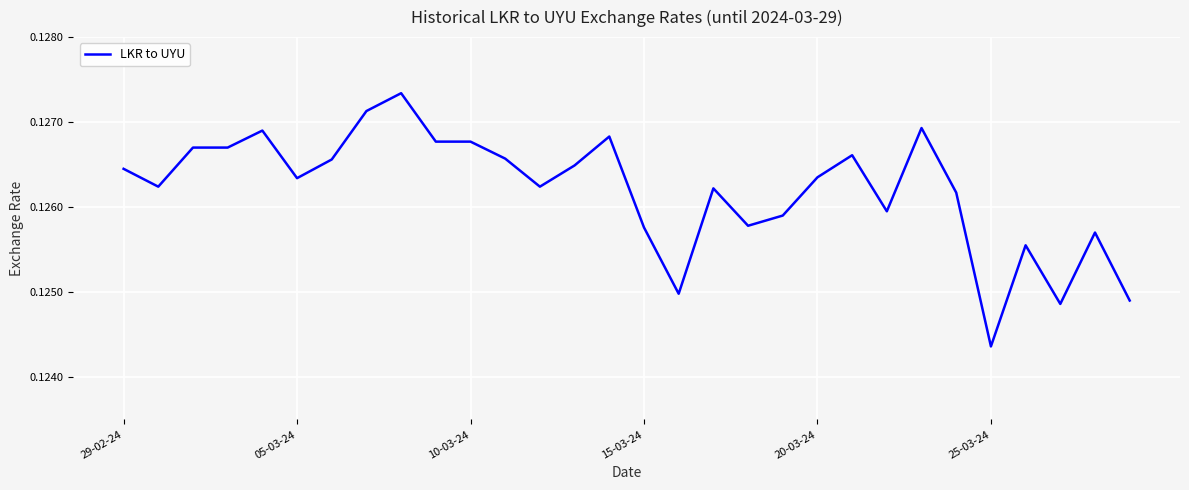

Which category has the lowest value across all series?

25-03-24